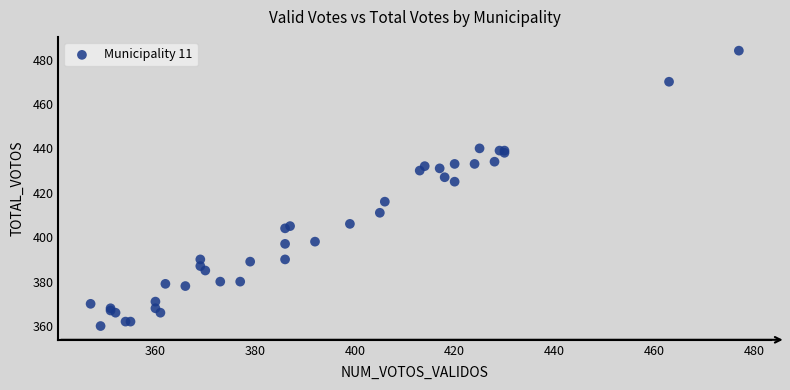

What Y value in the scatter plot is closest to 422?

425